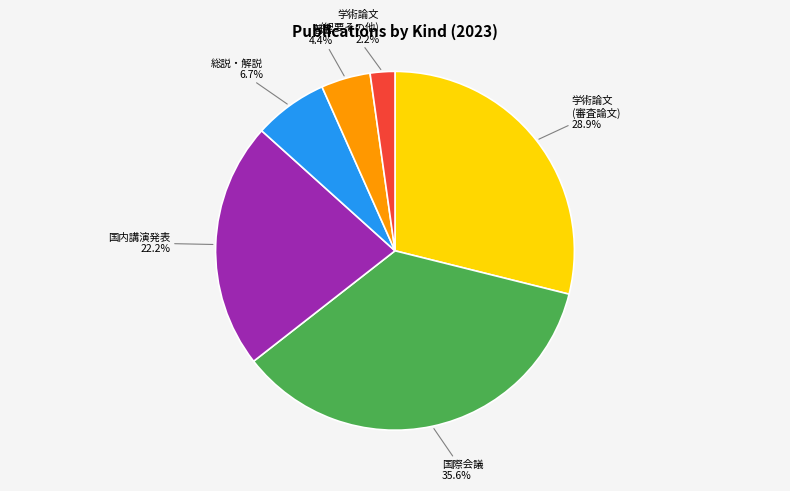

Is it true that 国内講演発表 is 22% of the pie?

True